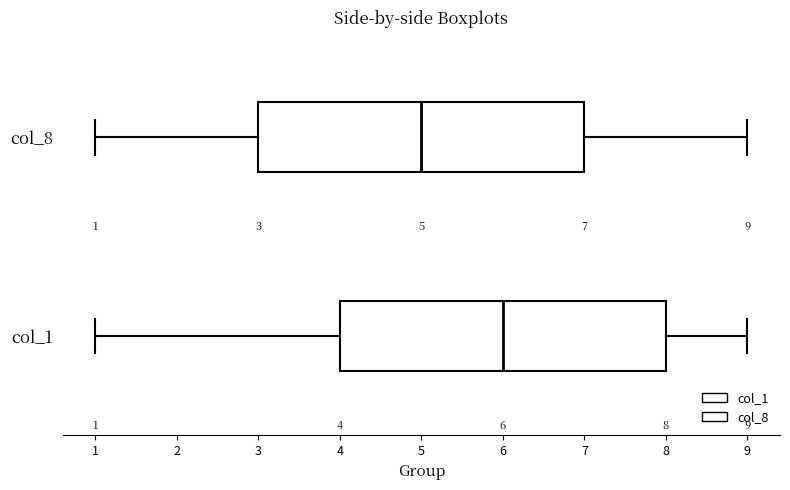

Which box has the furthest to the left median line?

col_8